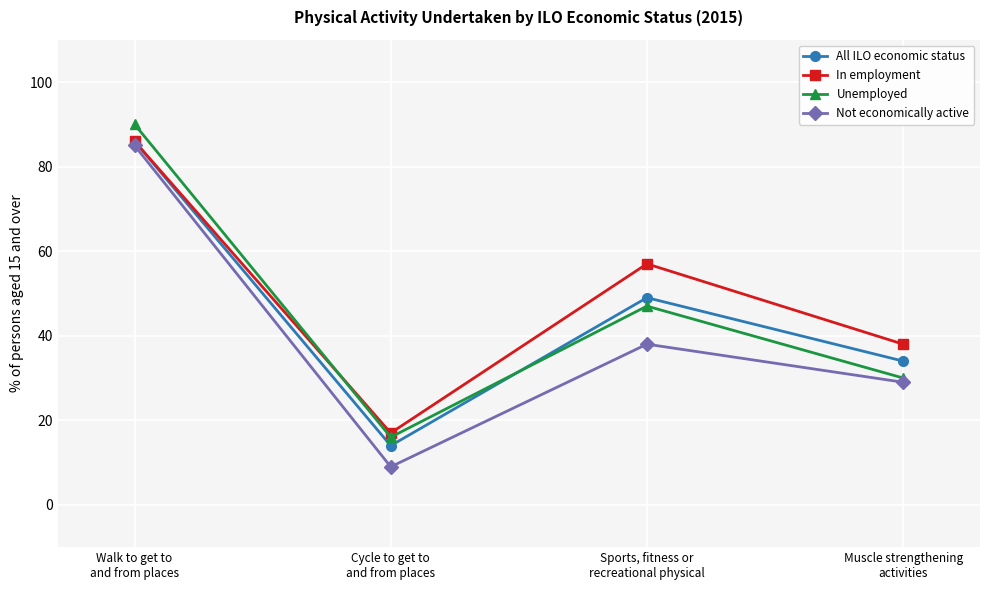

What is the difference between the Unemployed values at Walk to get to
and from places and Sports, fitness or
recreational physical?

43